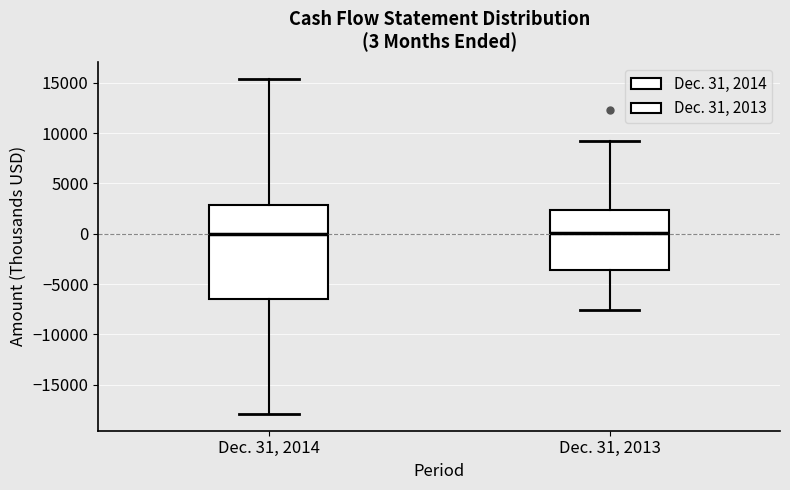

Comparing the boxes themselves (not the whiskers), which one is the tallest?

Dec. 31, 2014